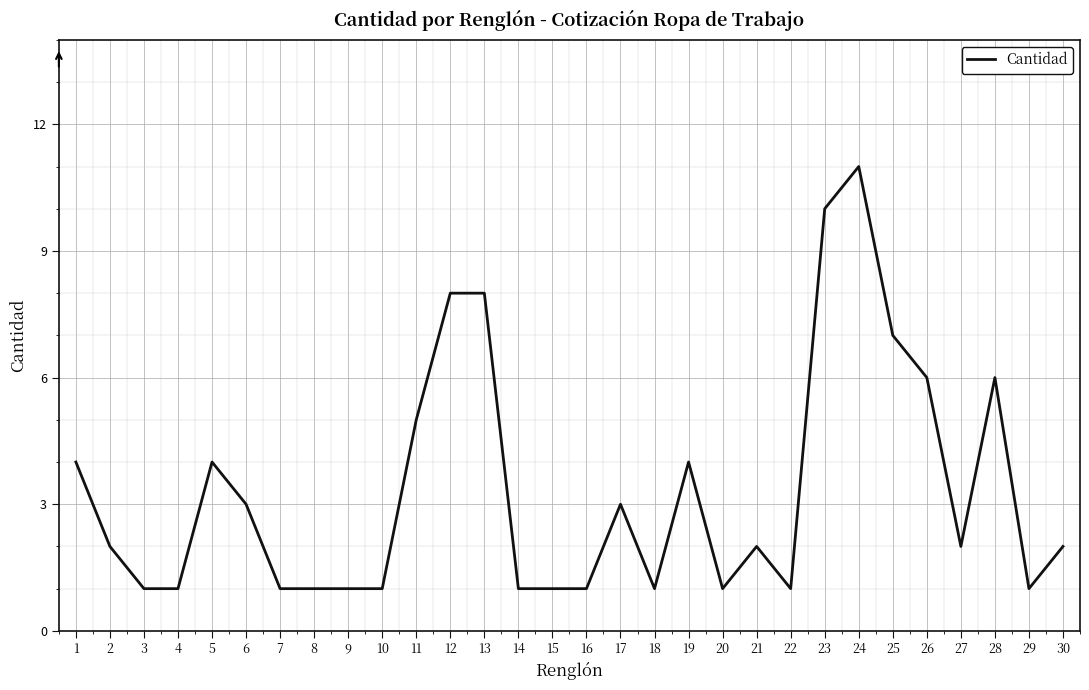

Where is the first local maximum?

5